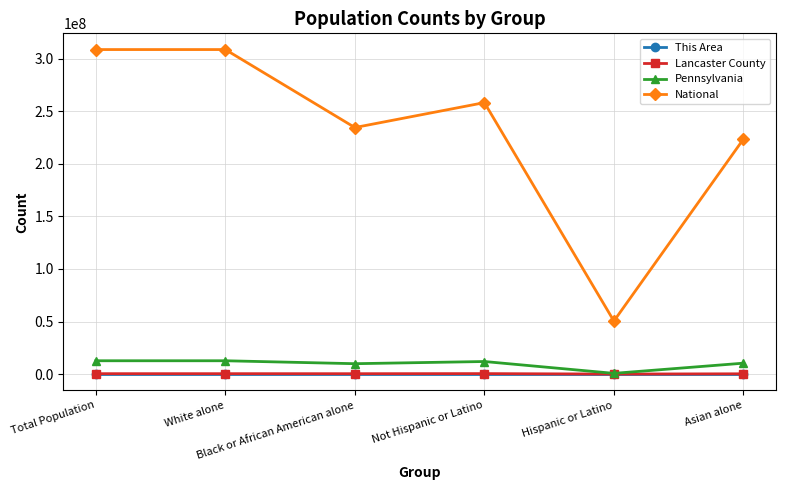

Read the Pennsylvania value at Not Hispanic or Latino, to the nearest 10.

11982720